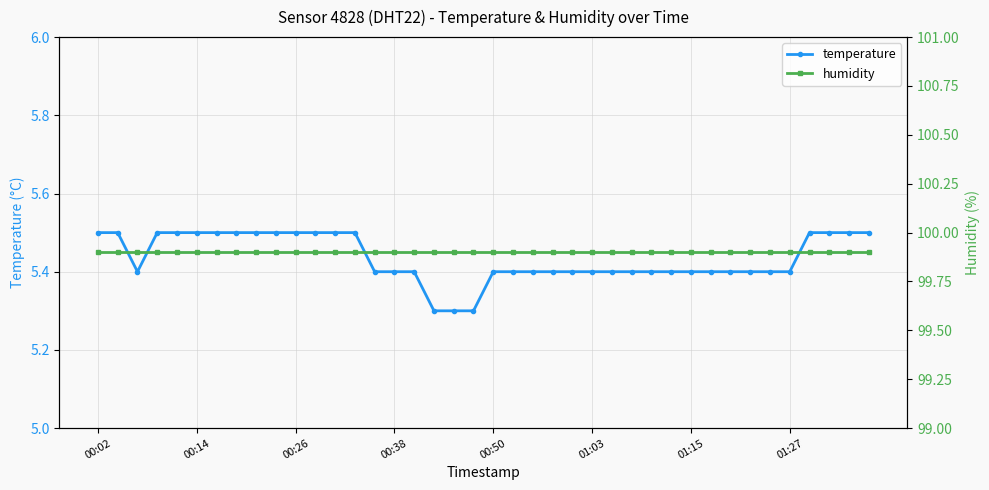

What are all the series names shown in the legend?

temperature, humidity